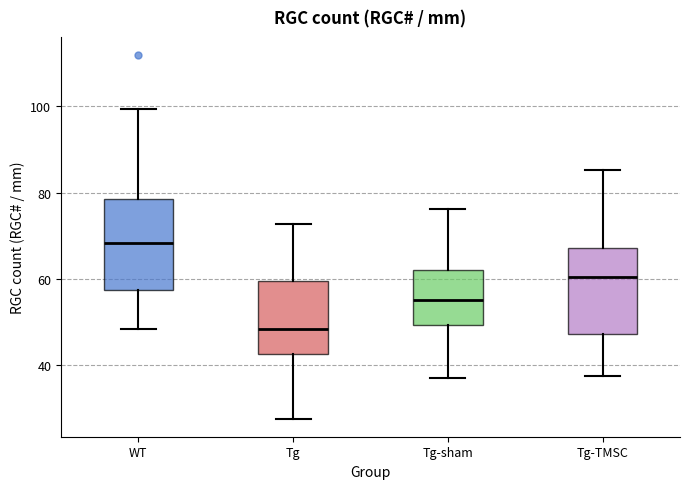

Where does the upper whisker of the box for WT end on the y-axis? The values are not printed on the chart, so give them approximately, as read against the axis.

100